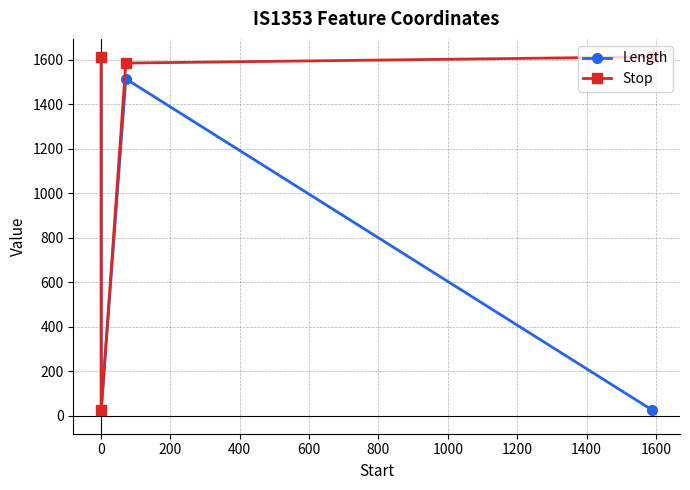

True or false: Stop and Length intersect in this chart.

False